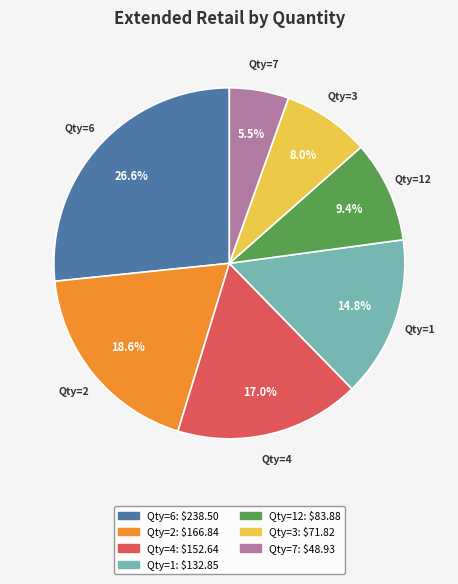

Does any single category account for the majority?

No